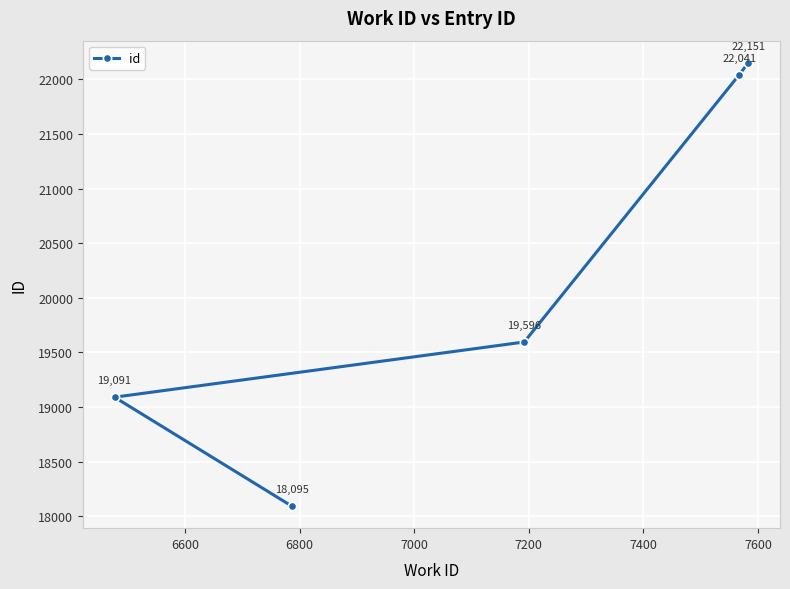

What is the value of the 2nd point from the left?

18095